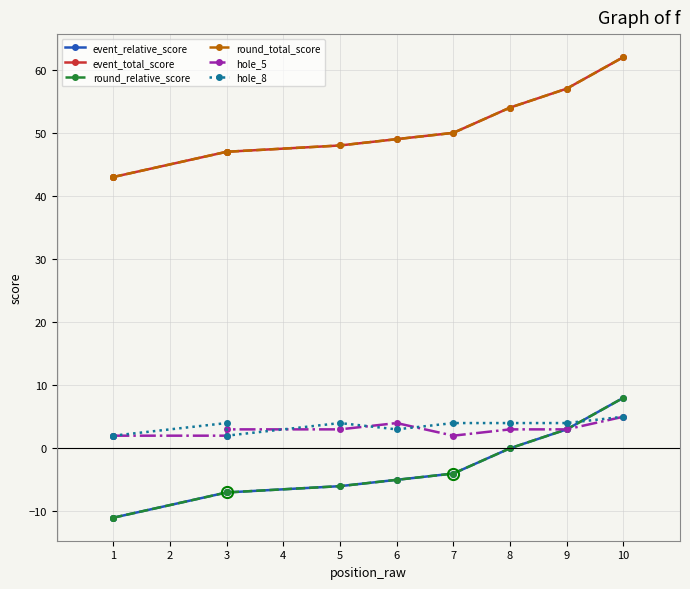

True or false: round_relative_score and event_total_score intersect in this chart.

False